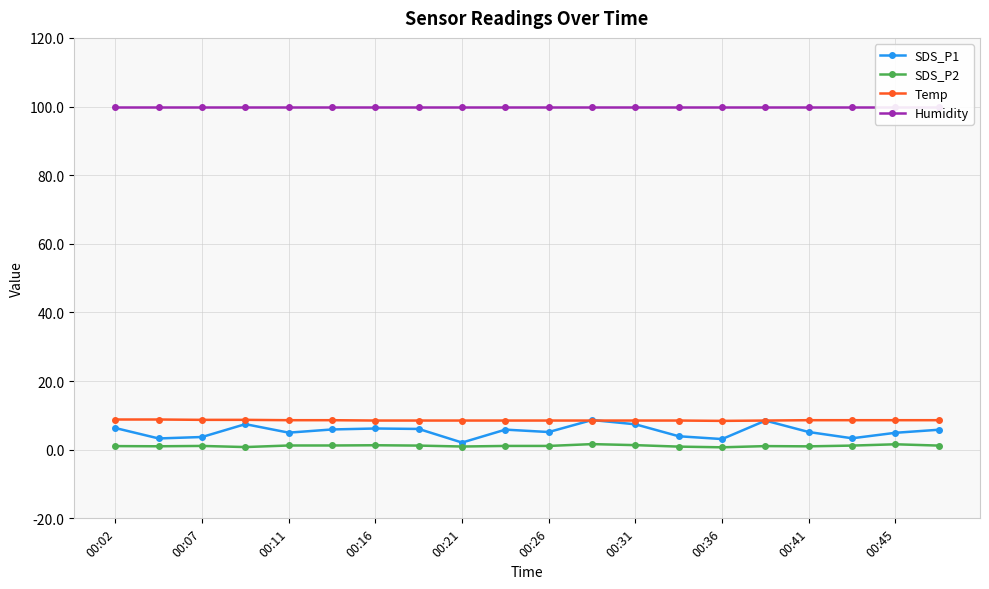

At which label does SDS_P1 first exceed 5?

00:02